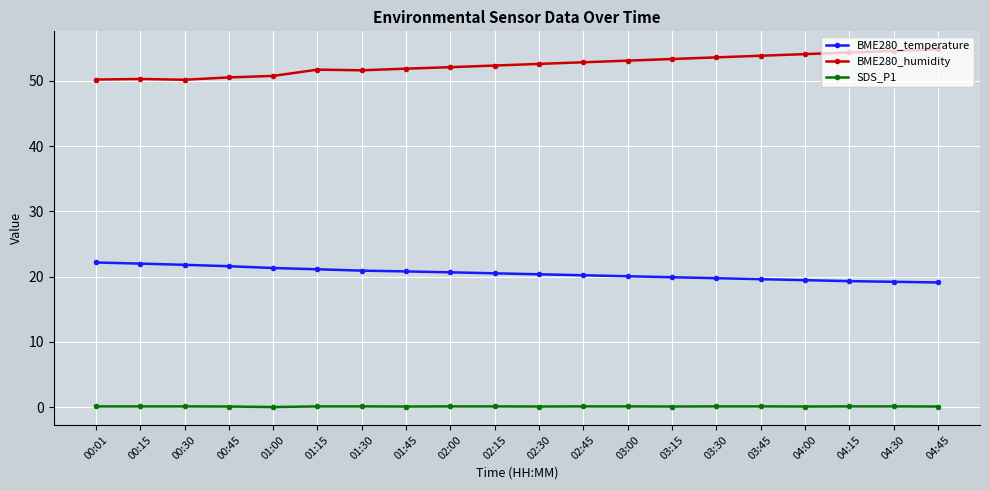

True or false: BME280_temperature has a value of 29.7 at 01:15.

False